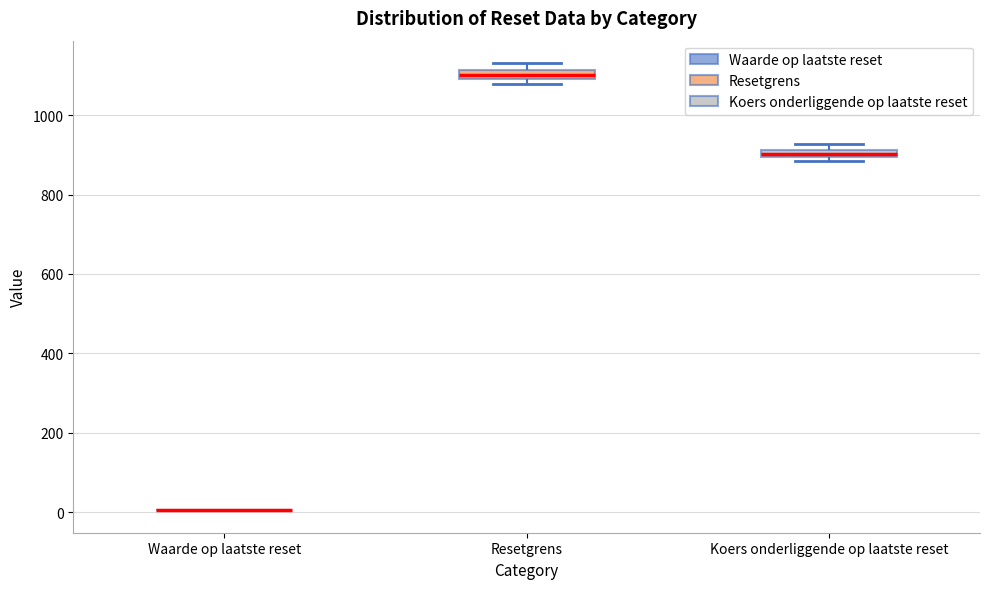

Where is the upper edge of the box for Koers onderliggende op laatste reset on the y-axis? The values are not printed on the chart, so give them approximately, as read against the axis.

920